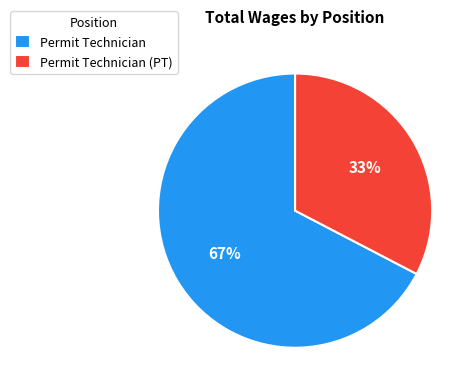

Between Permit Technician (PT) and Permit Technician, which is larger?

Permit Technician